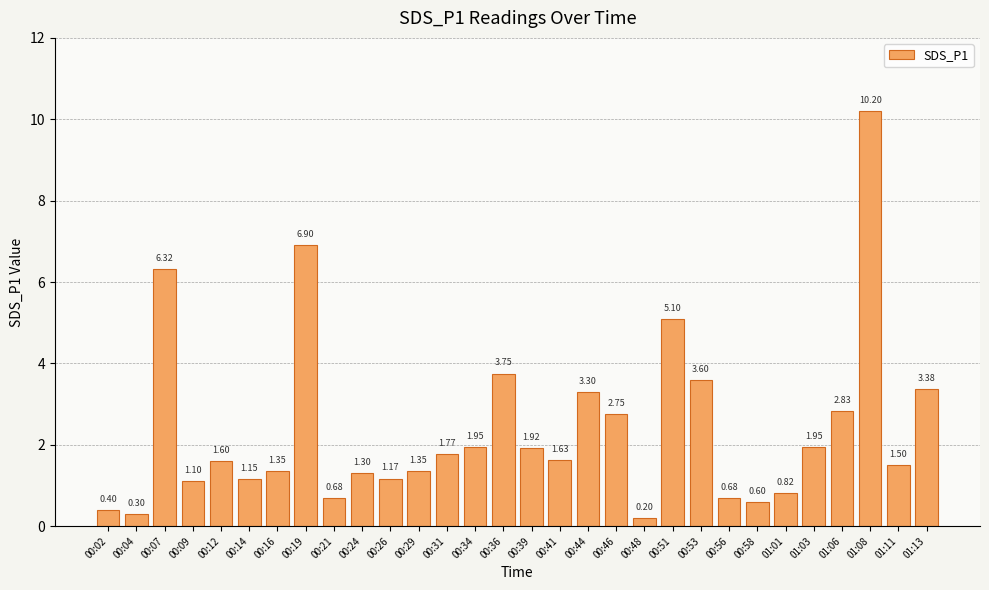

What is the label of the 26th bar from the right?

00:12